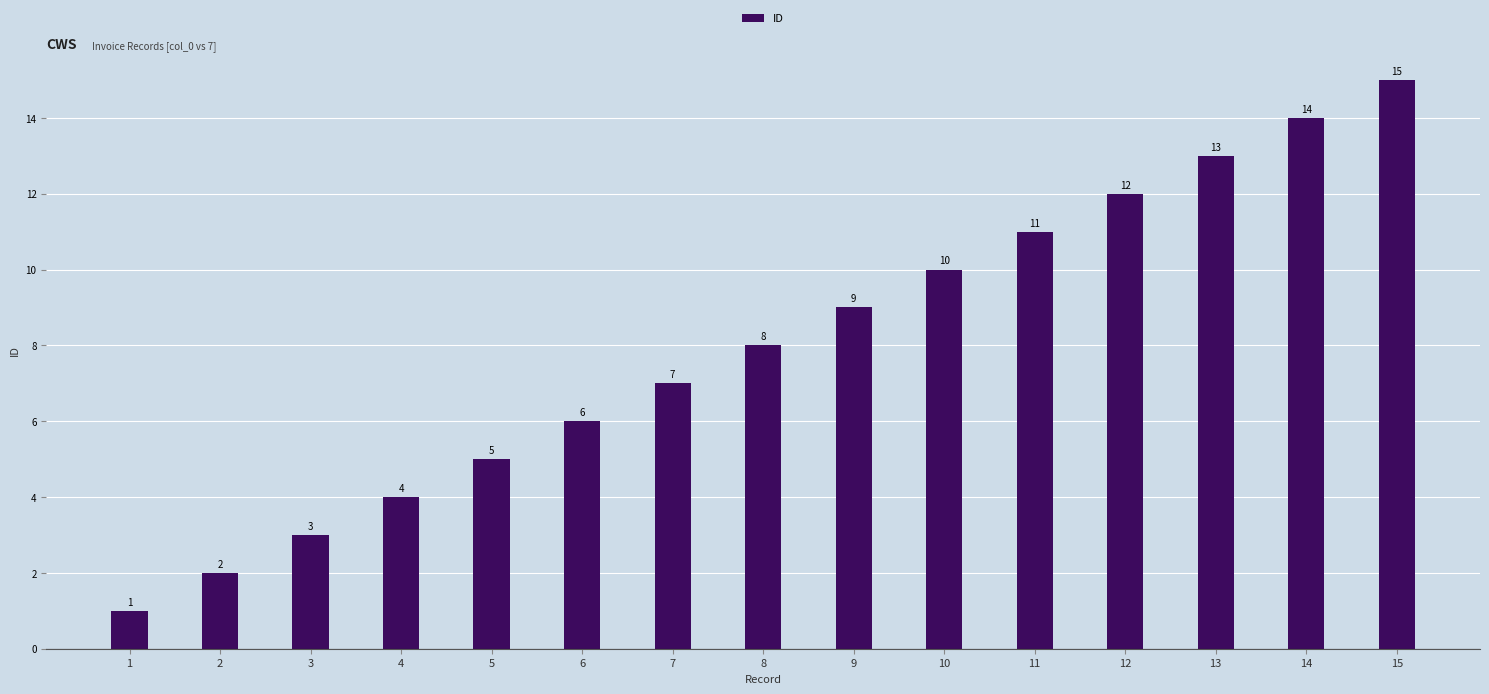

Which has a higher value, 3 or 11?

11